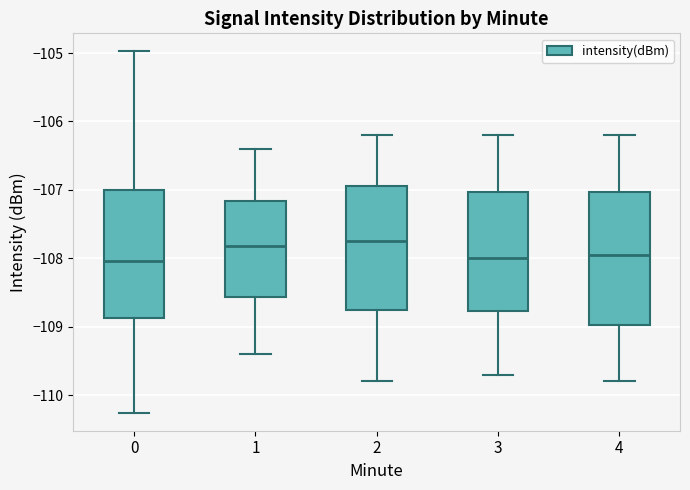

Reading left to right, read every box against the y-axis: the position of its median line, the range the box covers, and the ends of its whiskers. The values are not printed on the chart, so give them approximately, as read against the axis.

0: median -108.0, box -108.9 to -107.0, whiskers -110.3 to -105.0
1: median -107.8, box -108.6 to -107.2, whiskers -109.4 to -106.4
2: median -107.7, box -108.7 to -106.9, whiskers -109.8 to -106.2
3: median -108.0, box -108.8 to -107.0, whiskers -109.7 to -106.2
4: median -107.9, box -109.0 to -107.0, whiskers -109.8 to -106.2